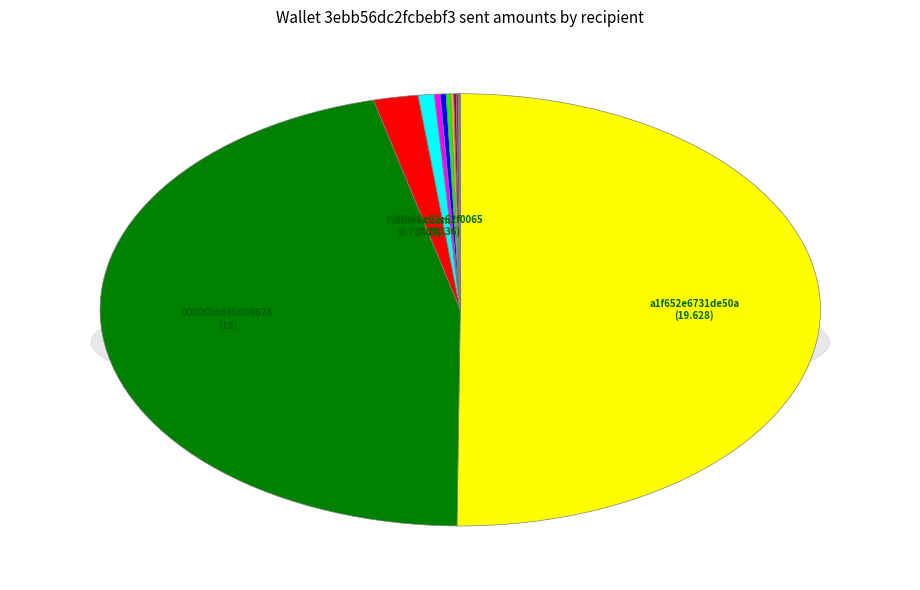

Rank the categories by value from lowest to highest.

(fee), a406cc66c4bef076, 006d91cb06a64c79, 00105033414787f7, 000104b106d1643b, 717c392d3b2fb5d8, 245e37428fc411ec, 032c414368a3b002, 33b68a92c62f0065, Poloniex.com, 0000f8dd45d89678, a1f652e6731de50a